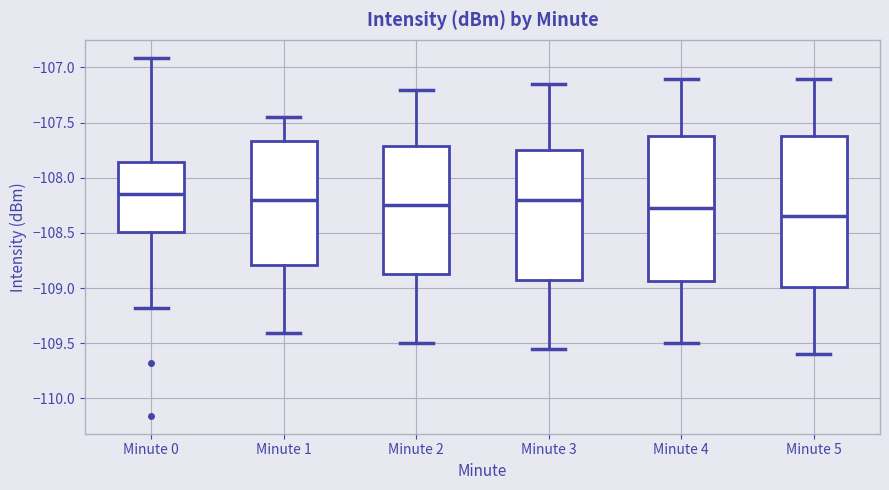

Where does the lower whisker of the box for Minute 2 end on the y-axis? The values are not printed on the chart, so give them approximately, as read against the axis.

-109.50